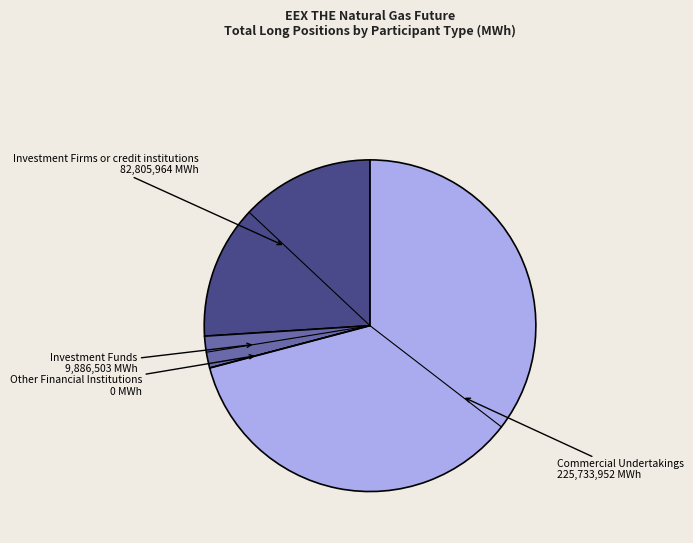

Is there a majority slice in this chart?

Yes